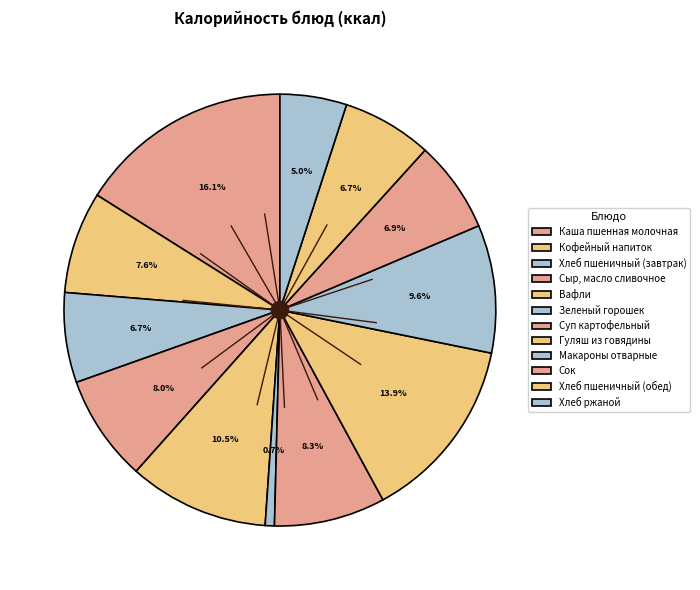

How many segments does this pie chart have?

12